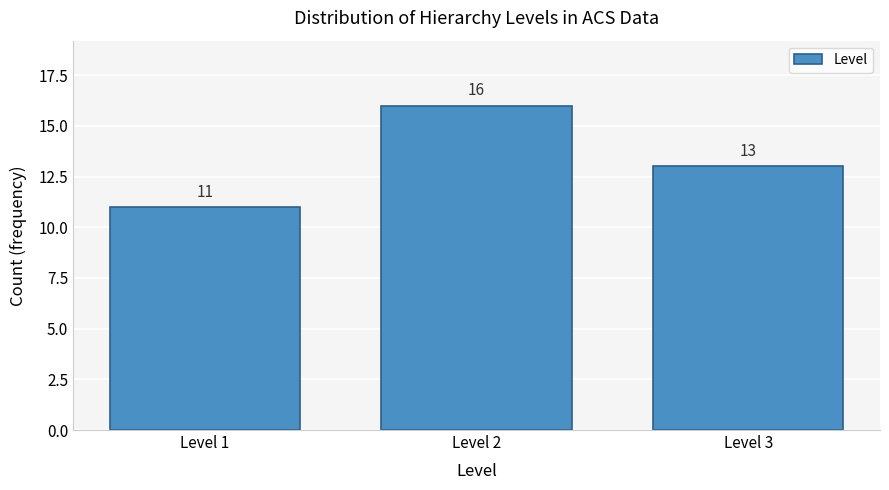

Reading left to right, list every bar in this chart as the range it spans on the x-axis followed by its height.

0.5 to 1.5: 11
1.5 to 2.5: 16
2.5 to 3.5: 13